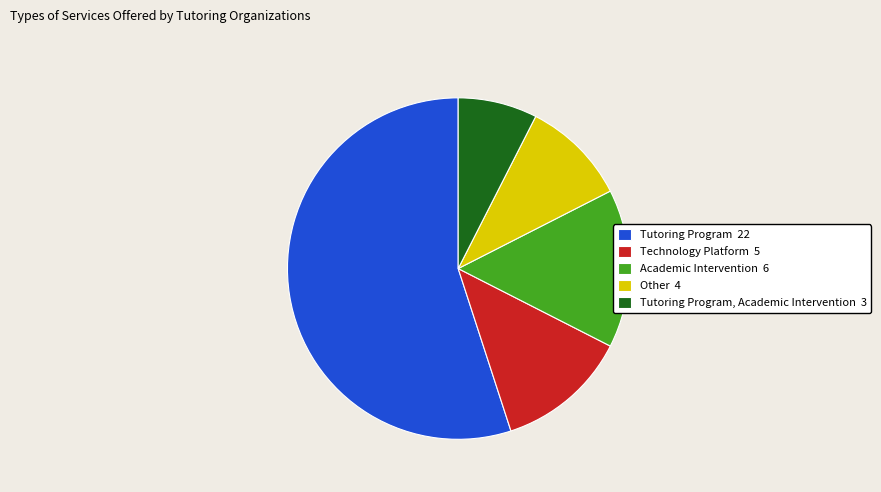

Does any single category account for the majority?

Yes